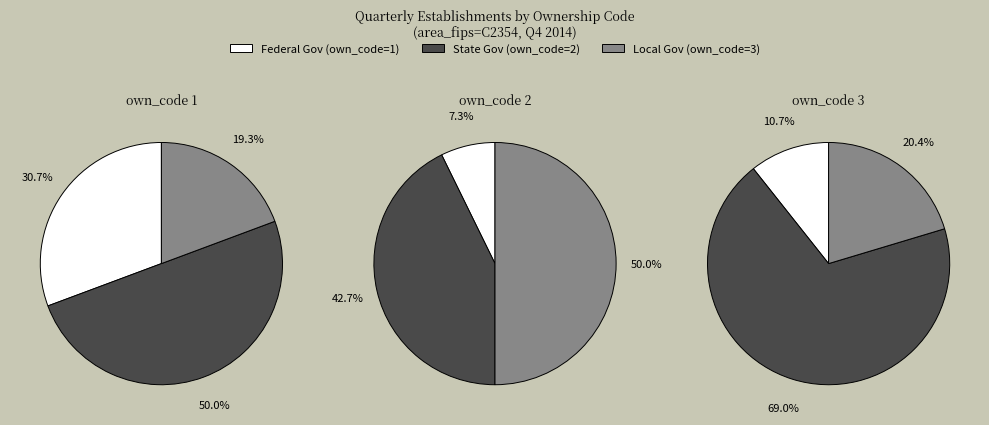

What percentage is the own_code 2 slice, to the nearest percent?

50%